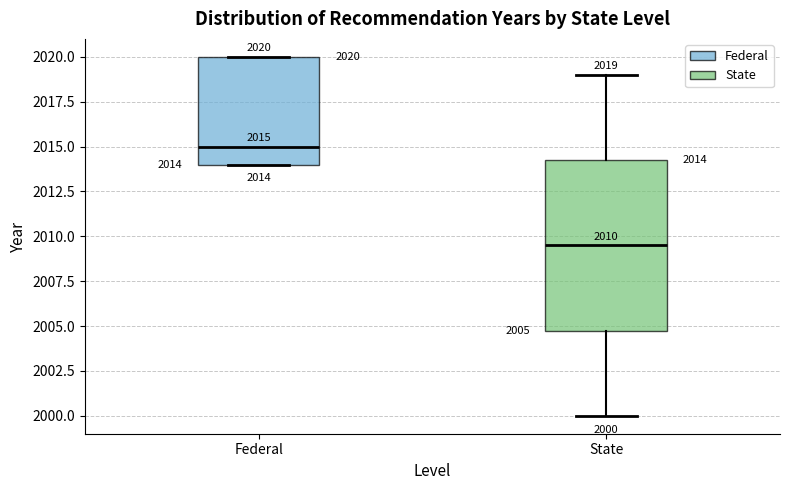

Which box's median line is the lowest?

State